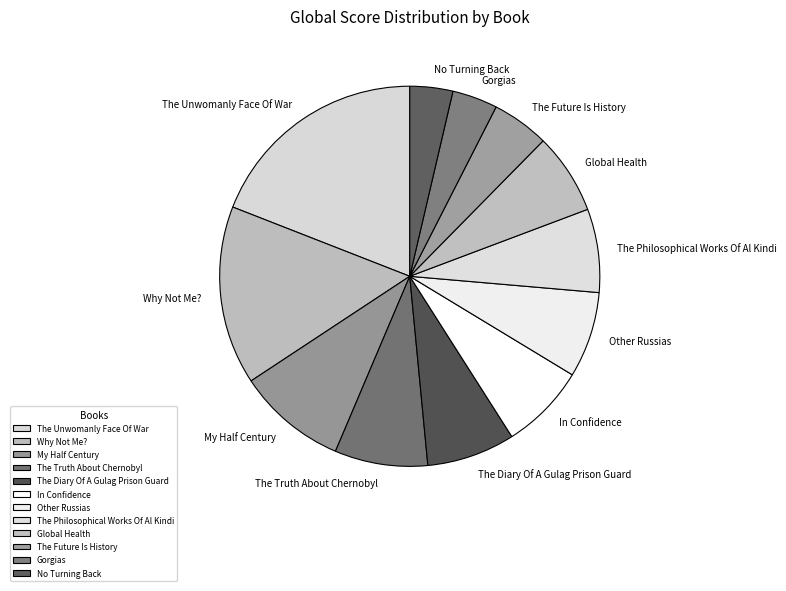

Which category has the biggest portion of the pie?

The Unwomanly Face Of War